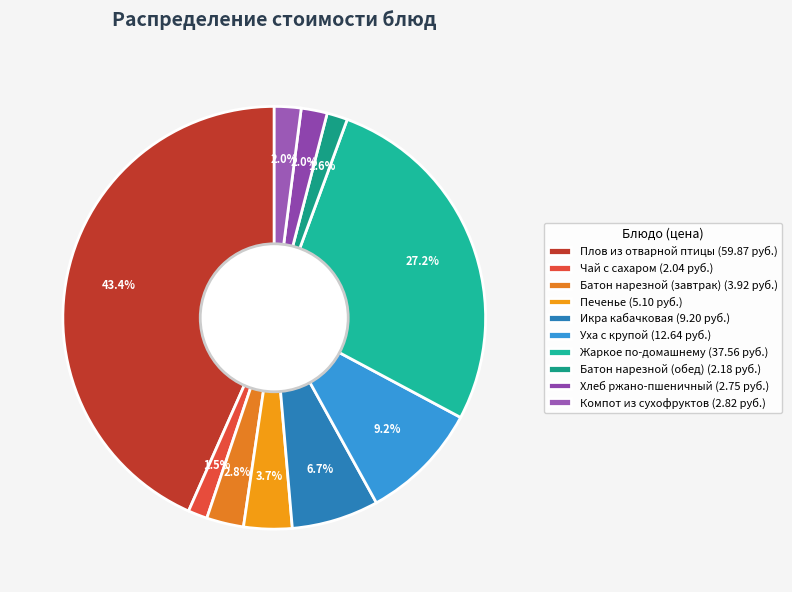

What is the change in value from Жаркое по-домашнему to Хлеб ржано-пшеничный?

-34.8